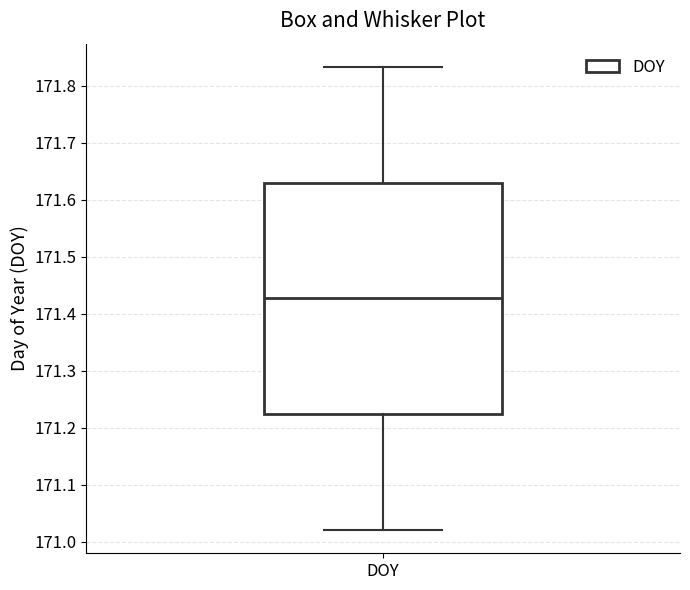

Read this box plot against the y-axis: the position of the median line, the range covered by the box, and the ends of both whiskers. The values are not printed on the chart, so give them approximately, as read against the axis.

median 171.43, box 171.22 to 171.63, whiskers 171.02 to 171.83